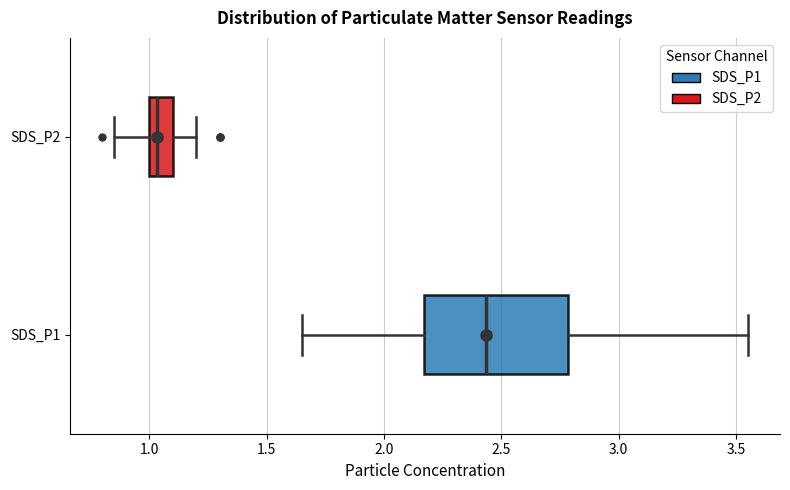

Which box has the furthest to the right median line?

SDS_P1